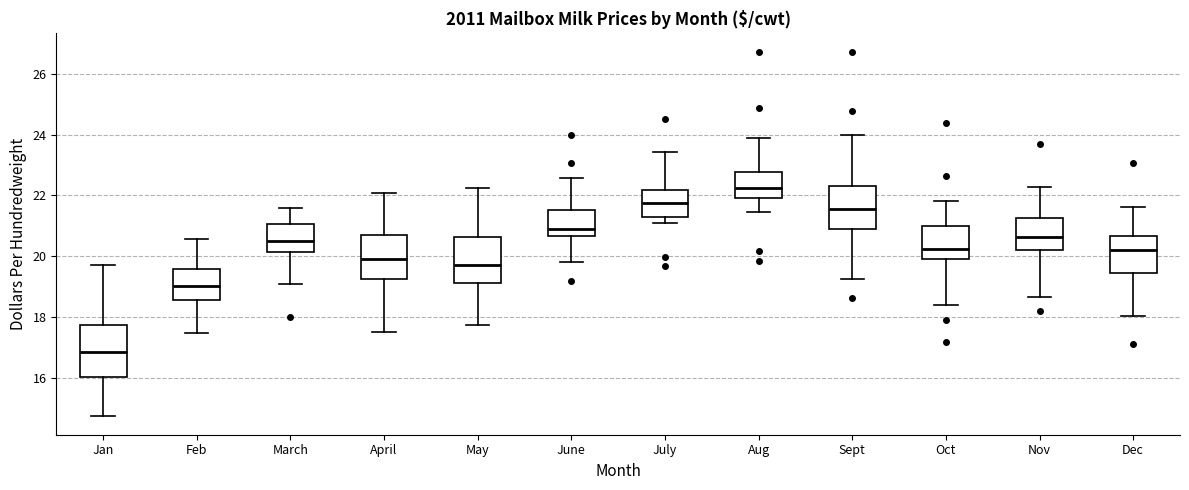

Reading left to right, transcribe this box plot: for each box, give where its median line is, the range the box spans, and where its two whiskers end, as read against the y-axis. The values are not printed on the chart, so give them approximately, as read against the axis.

Jan: median 16.8, box 16.0 to 17.8, whiskers 14.8 to 19.6
Feb: median 19.0, box 18.6 to 19.6, whiskers 17.4 to 20.6
March: median 20.6, box 20.2 to 21.0, whiskers 19.0 to 21.6
April: median 20.0, box 19.2 to 20.6, whiskers 17.6 to 22.0
May: median 19.6, box 19.2 to 20.6, whiskers 17.8 to 22.2
June: median 20.8, box 20.6 to 21.6, whiskers 19.8 to 22.6
July: median 21.8, box 21.4 to 22.2, whiskers 21.0 to 23.4
Aug: median 22.2, box 22.0 to 22.8, whiskers 21.4 to 23.8
Sept: median 21.6, box 20.8 to 22.4, whiskers 19.2 to 24.0
Oct: median 20.2, box 20.0 to 21.0, whiskers 18.4 to 21.8
Nov: median 20.6, box 20.2 to 21.2, whiskers 18.6 to 22.2
Dec: median 20.2, box 19.4 to 20.6, whiskers 18.0 to 21.6